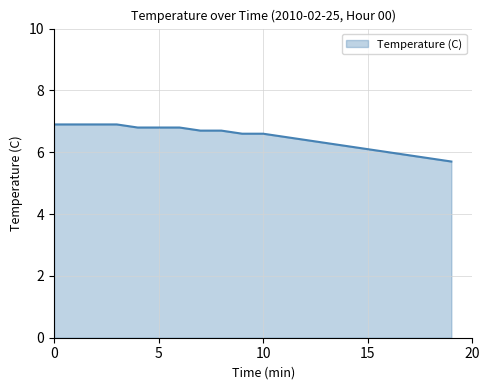

What is the smallest value displayed?

5.7